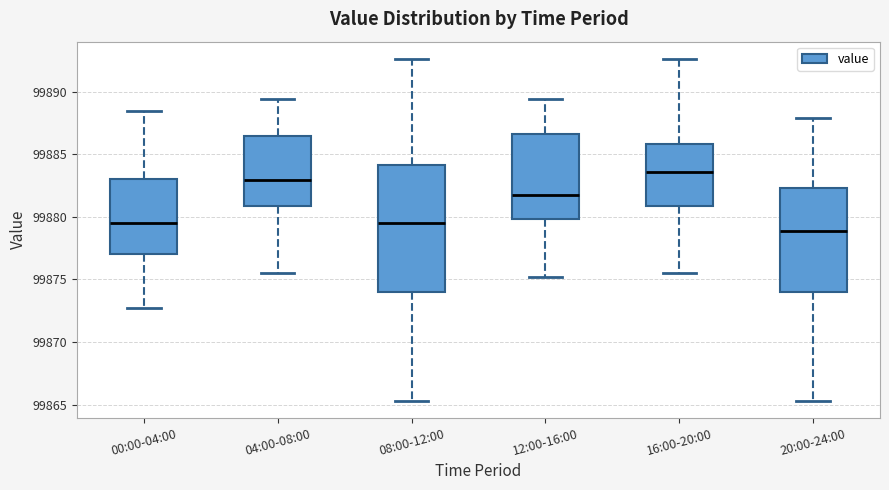

Comparing the boxes themselves (not the whiskers), which one is the tallest?

08:00-12:00